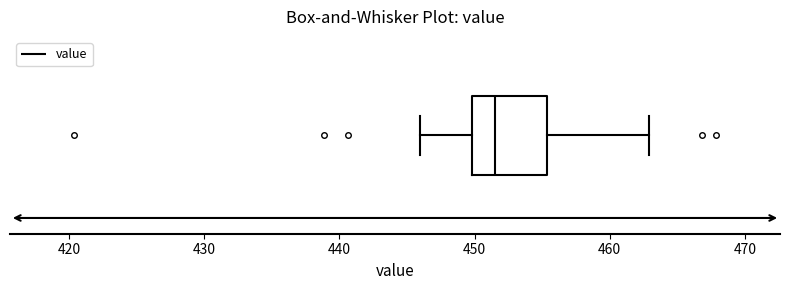

Read this box plot against the x-axis: the position of the median line, the range covered by the box, and the ends of both whiskers. The values are not printed on the chart, so give them approximately, as read against the axis.

median 452, box 450 to 455, whiskers 446 to 463